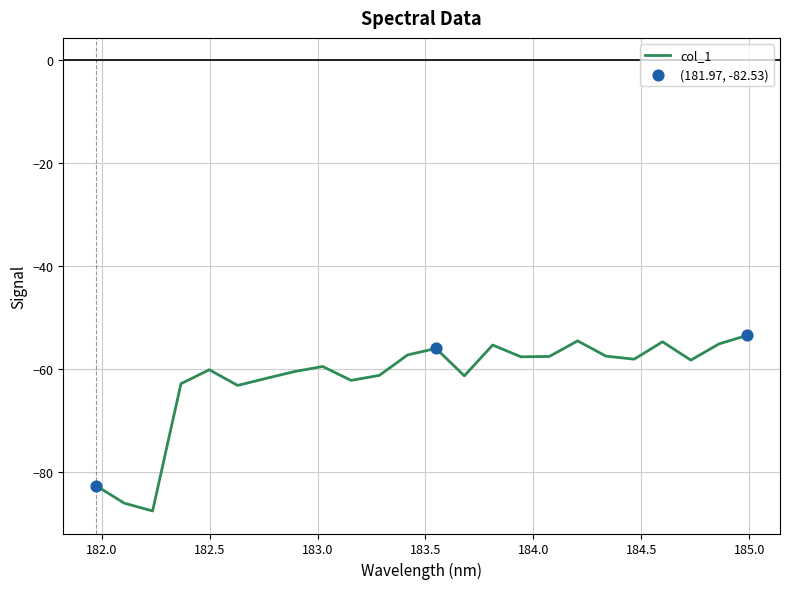

What is the maximum value shown in the chart?

-53.4